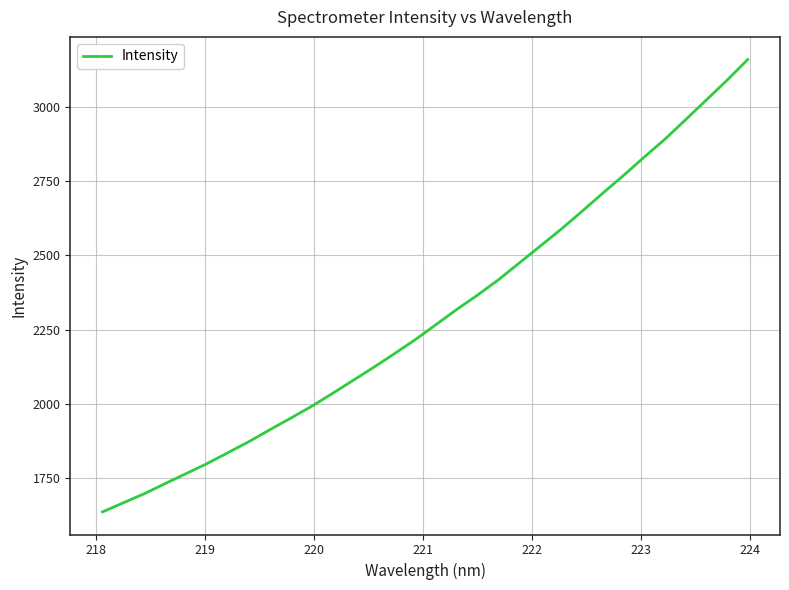

What is the difference between the maximum and minimum values?

1524.1